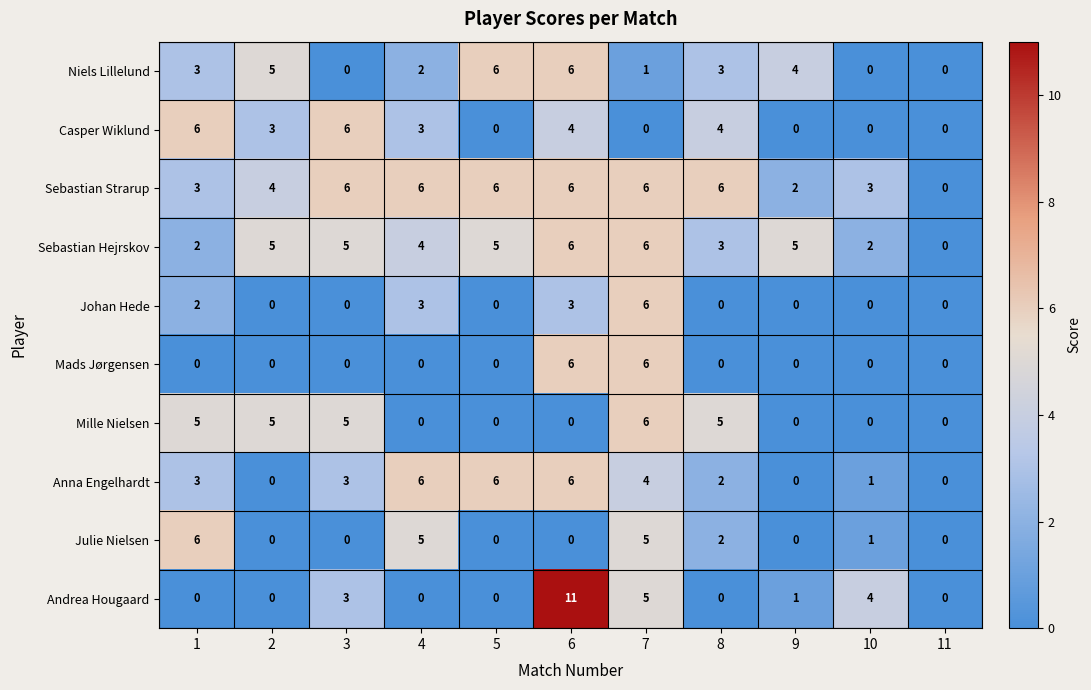

Which series has the largest total across all categories?

Sebastian Strarup